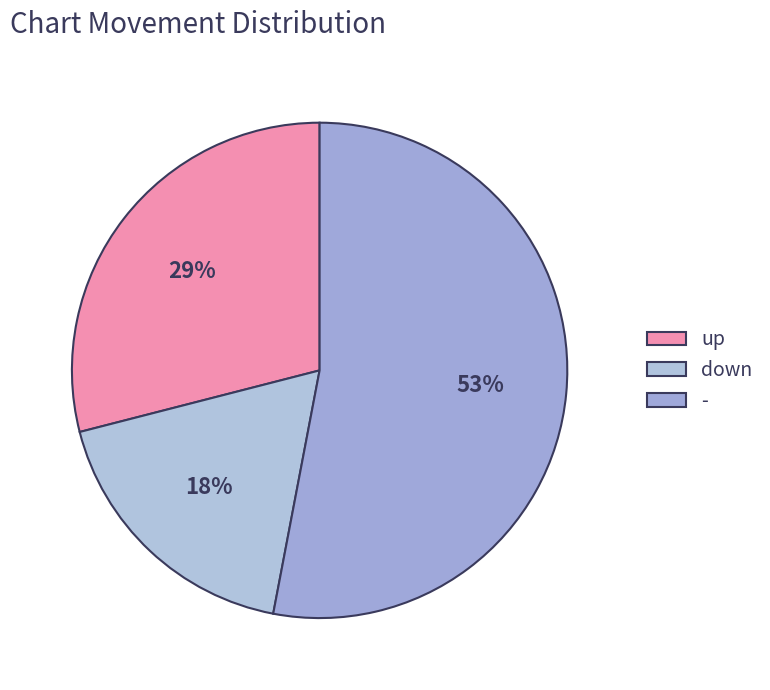

To the nearest percent, what is the average slice percentage?

33%